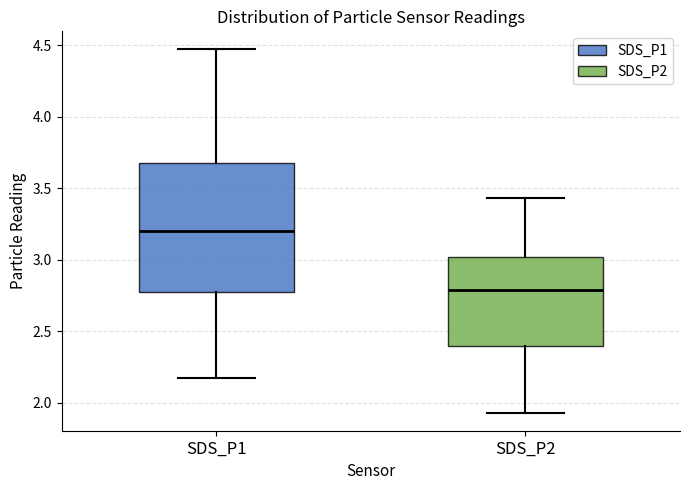

Reading left to right, transcribe this box plot: for each box, give where its median line is, the range the box spans, and where its two whiskers end, as read against the y-axis. The values are not printed on the chart, so give them approximately, as read against the axis.

SDS_P1: median 3.20, box 2.80 to 3.70, whiskers 2.15 to 4.45
SDS_P2: median 2.80, box 2.40 to 3.00, whiskers 1.95 to 3.45